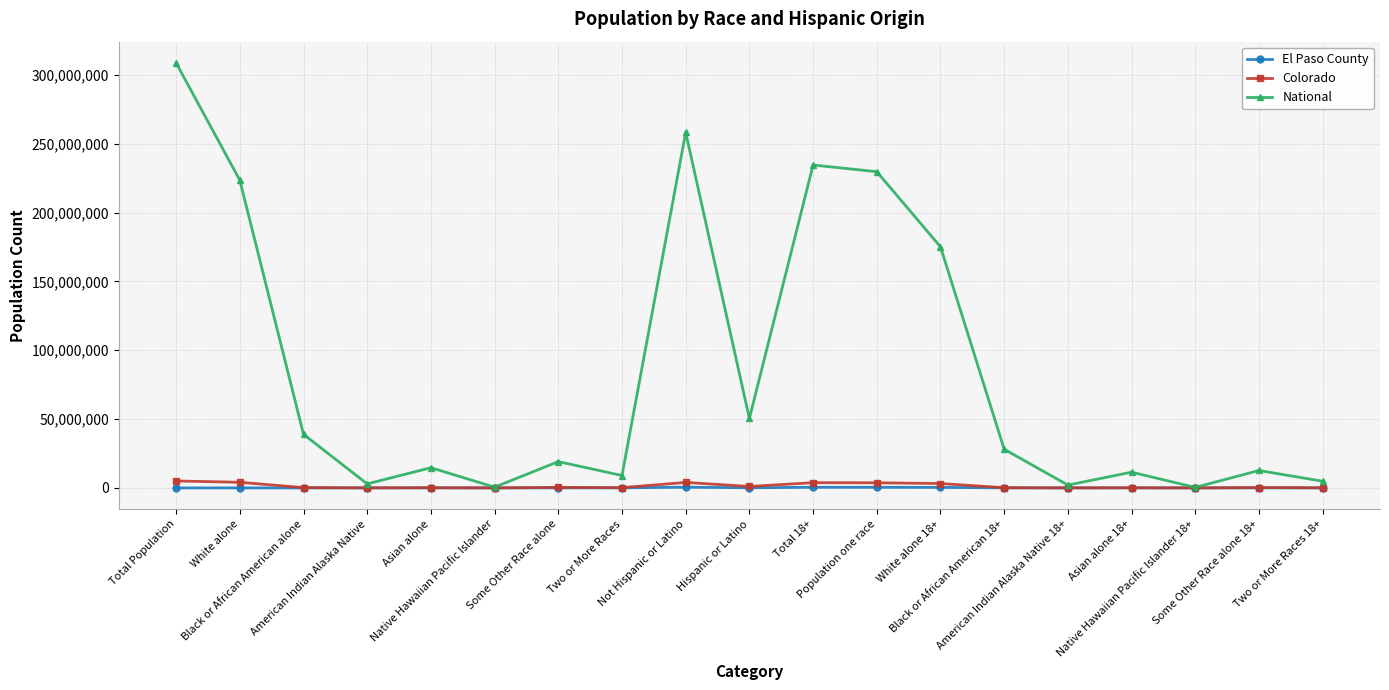

How many interior local valleys does the National series have?

6